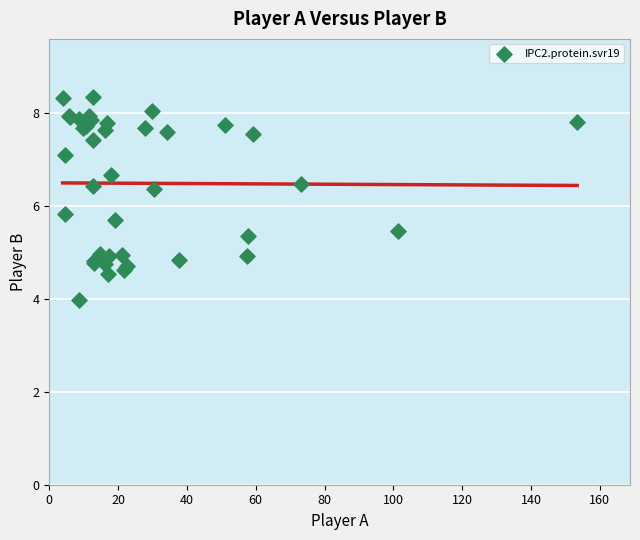

What Y value in the scatter plot is closest to 6?

5.8